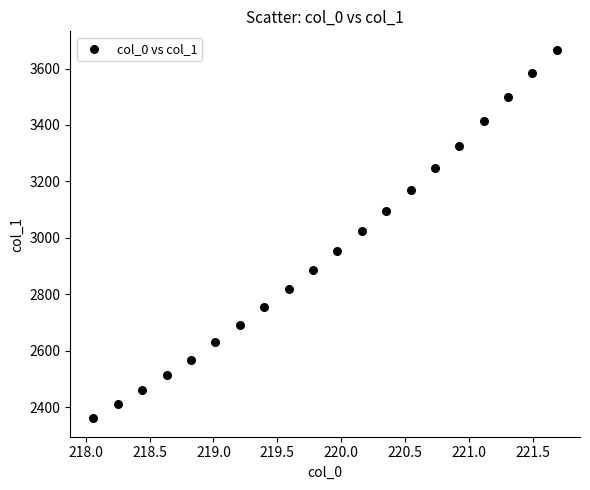

What is the range of X values (max minus min)?

3.6